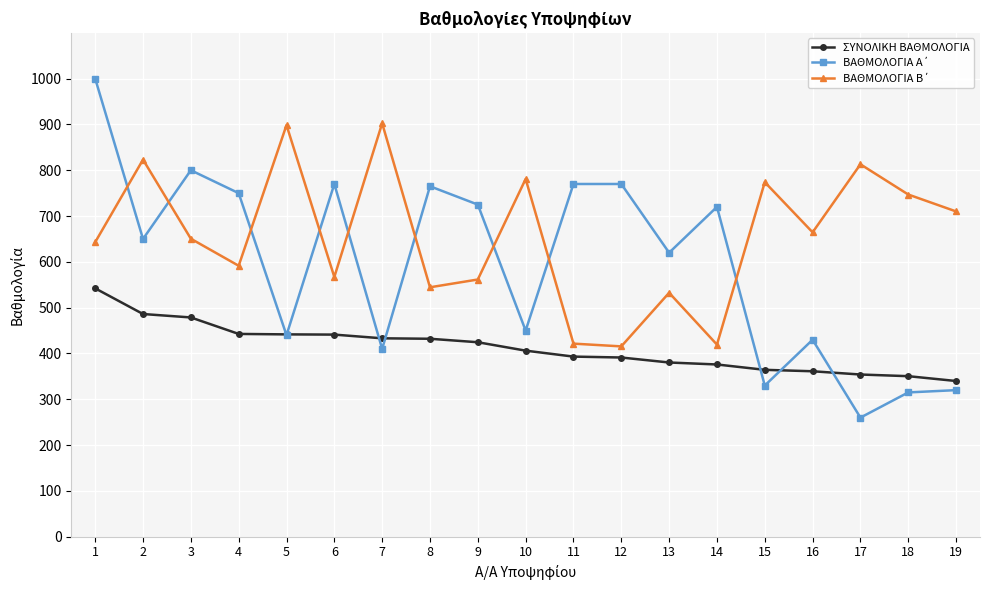

What is the maximum value shown in the chart?

1000.0